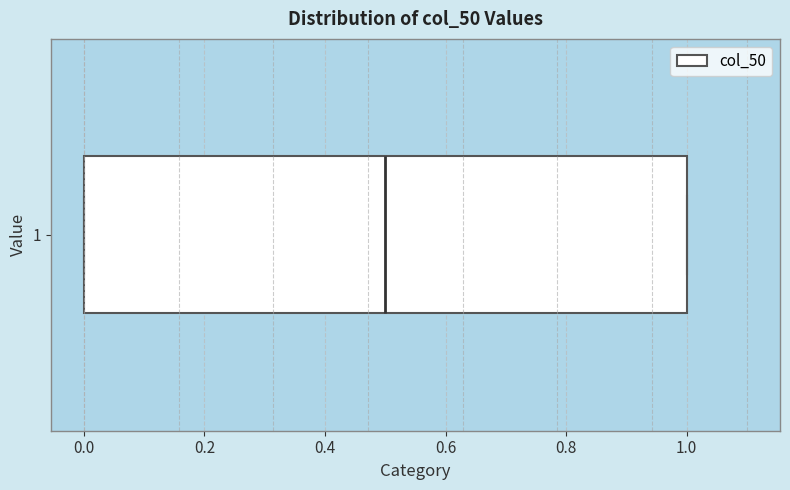

Transcribe this box plot: give where the median line is, the range the box spans, and where the two whiskers end, as read against the x-axis. The values are not printed on the chart, so give them approximately, as read against the axis.

median 0.5, box 0.0 to 1.0, whiskers 0.0 to 1.0